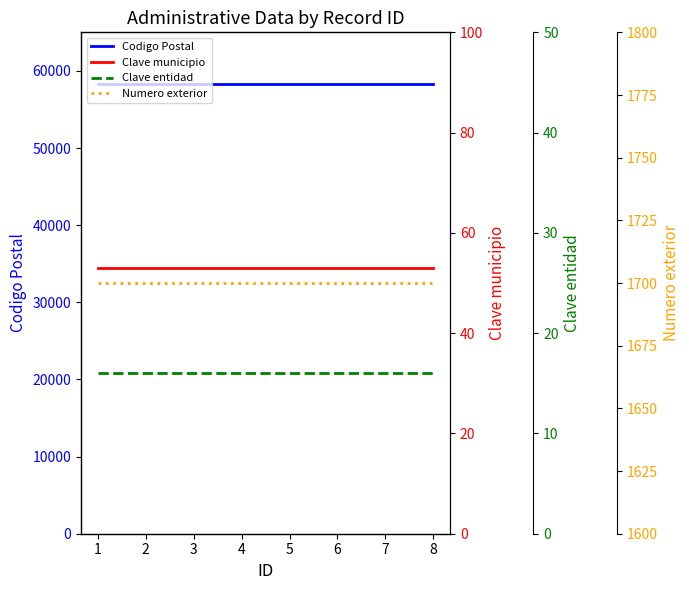

At which label is Clave entidad closest to 16?

1